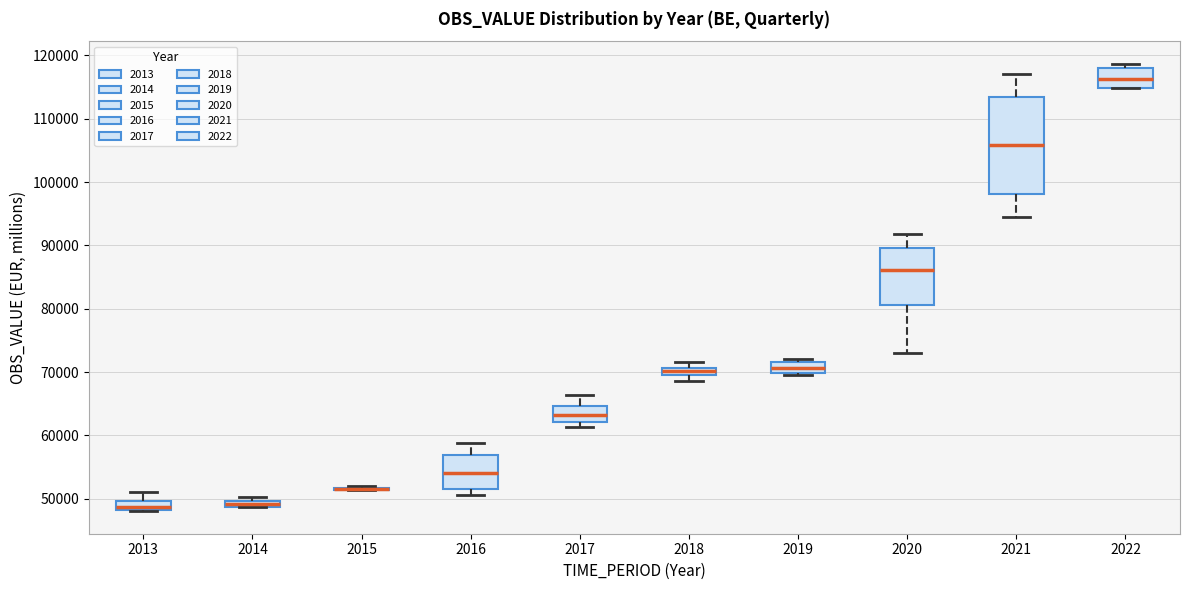

Which box is the tallest, from its lower edge to its upper edge?

2021